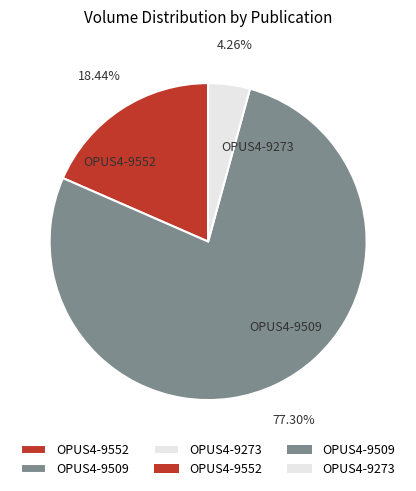

How many segments does this pie chart have?

3